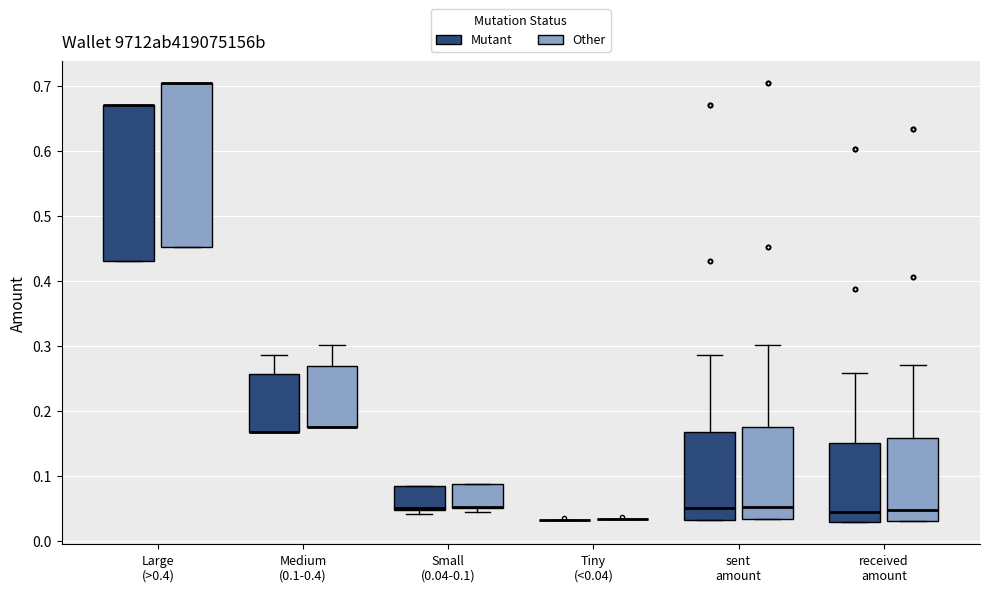

Where does the upper whisker of the box for received amount (Mutant) end on the y-axis? The values are not printed on the chart, so give them approximately, as read against the axis.

0.26